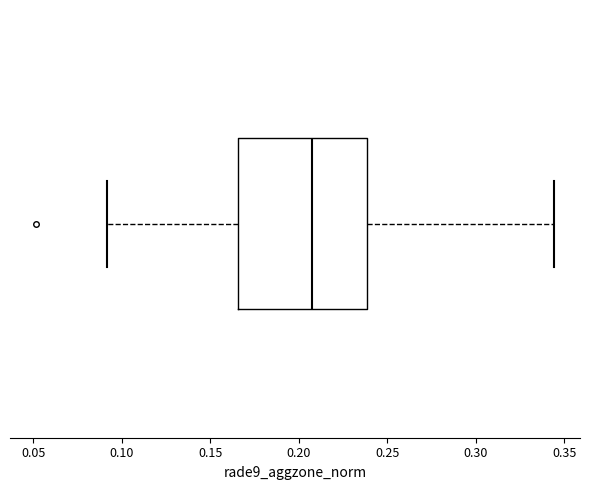

Read this box plot against the x-axis: the position of the median line, the range covered by the box, and the ends of both whiskers. The values are not printed on the chart, so give them approximately, as read against the axis.

median 0.210, box 0.165 to 0.240, whiskers 0.090 to 0.345